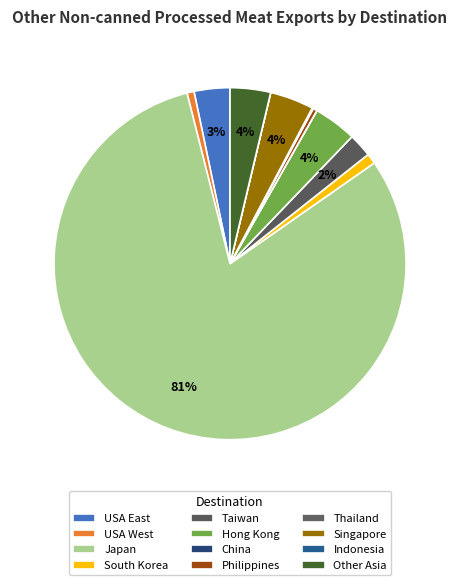

True or false: Thailand accounts for 0% of the total.

True